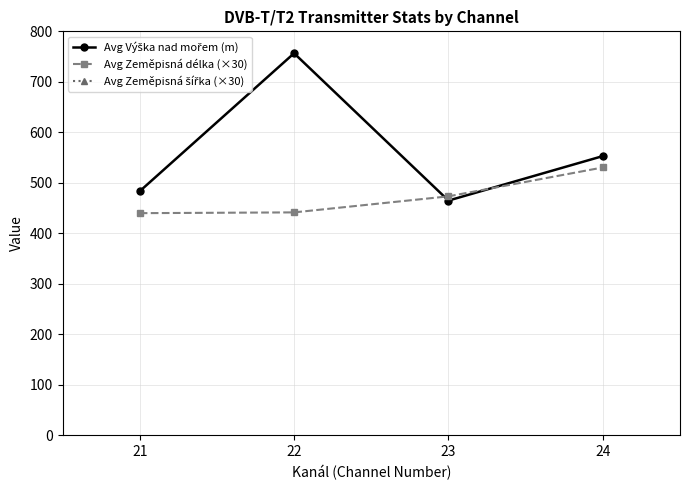

What is the difference between the maximum and minimum values in the Avg Zeměpisná délka (×30) series?

90.5